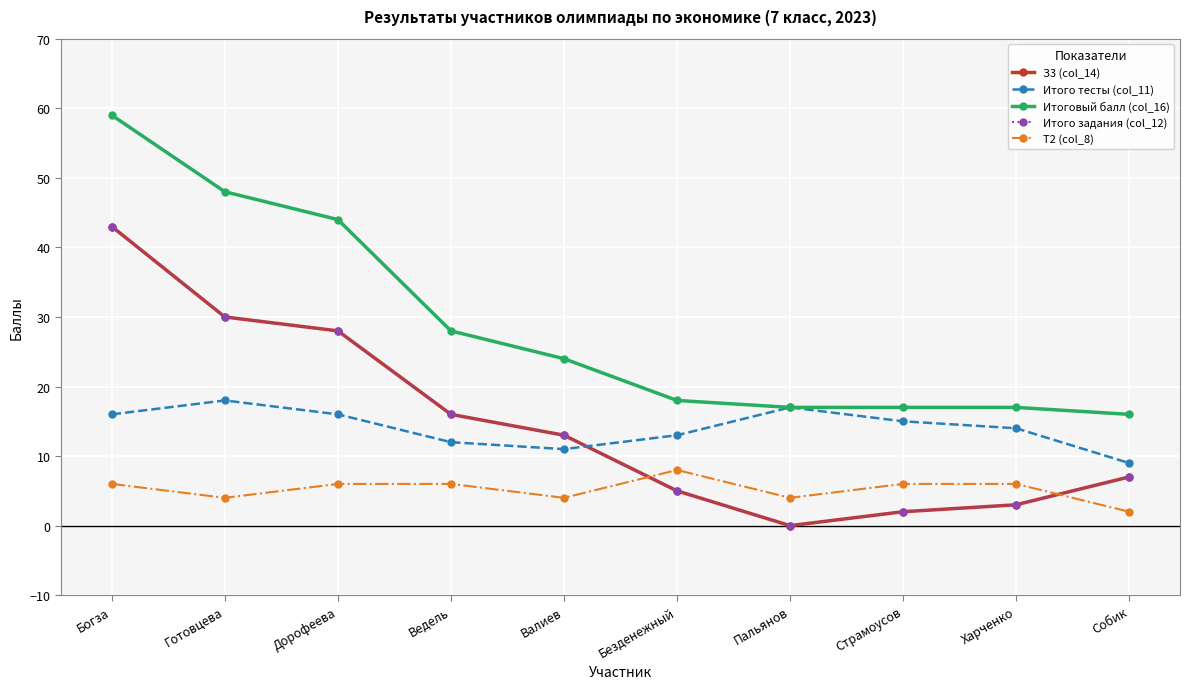

What is the label of the 4th point from the right?

Пальянов